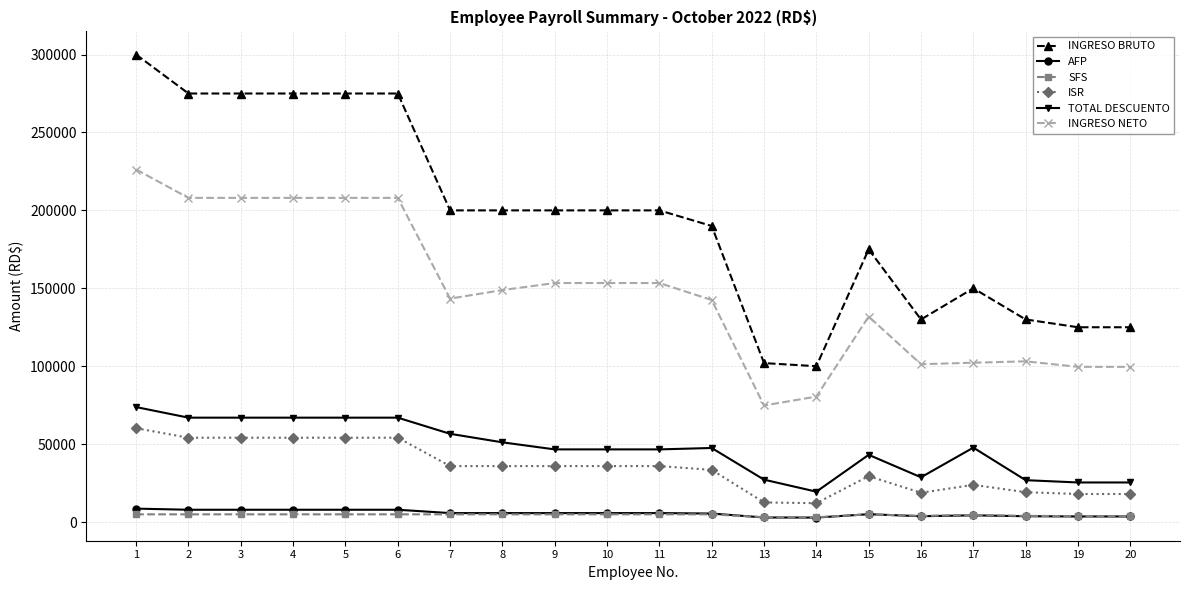

Rank the series by their maximum value, from highest to lowest.

INGRESO BRUTO, INGRESO NETO, TOTAL DESCUENTO, ISR, AFP, SFS